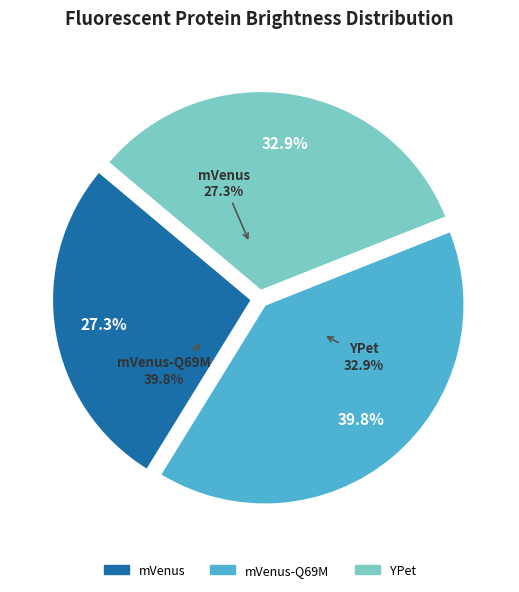

To the nearest percent, what portion does YPet represent?

33%